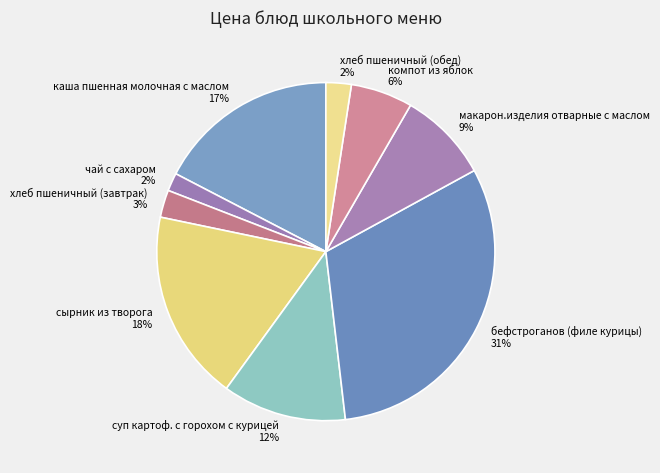

Which has a higher value, каша пшенная молочная с маслом or хлеб пшеничный (завтрак)?

каша пшенная молочная с маслом